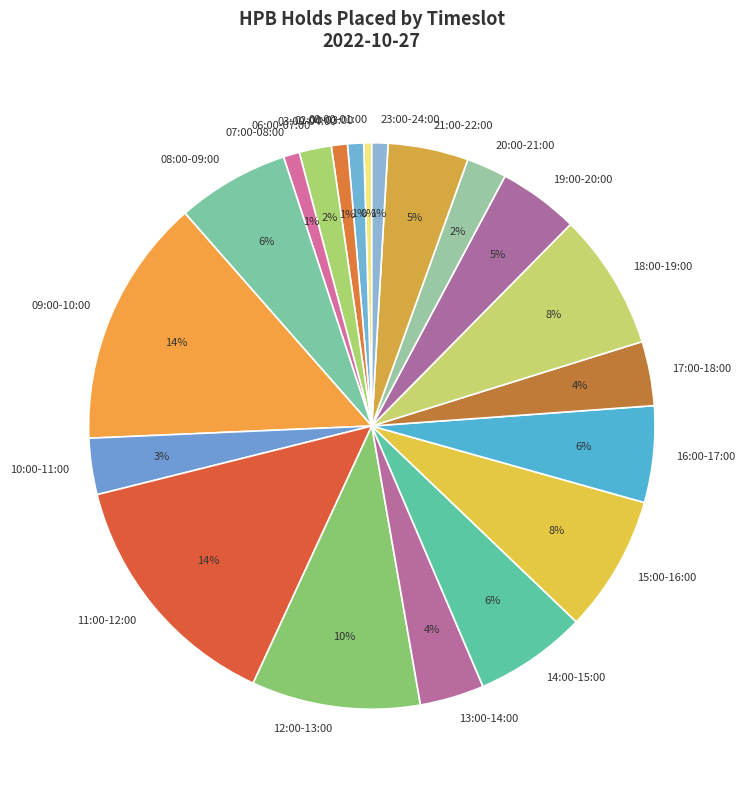

Does 23:00-24:00 account for over 50% of the chart?

No